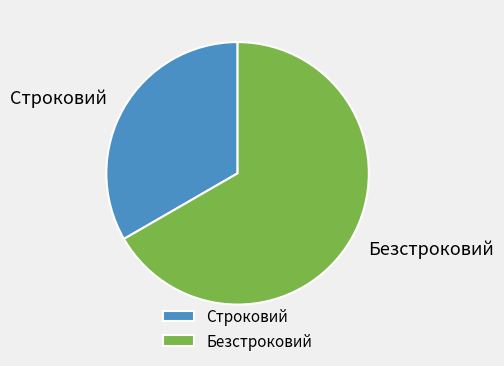

Which slice is the smallest?

Строковий